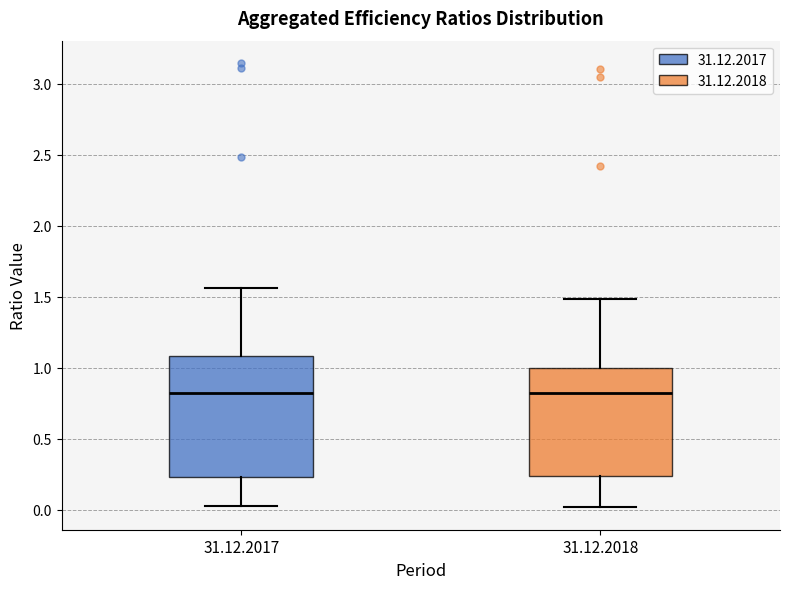

Where is the upper edge of the box for 31.12.2018 on the y-axis? The values are not printed on the chart, so give them approximately, as read against the axis.

1.00